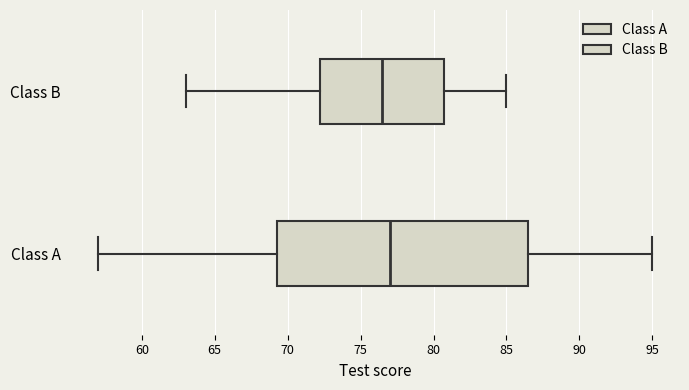

Comparing the boxes themselves (not the whiskers), which one is the widest?

Class A